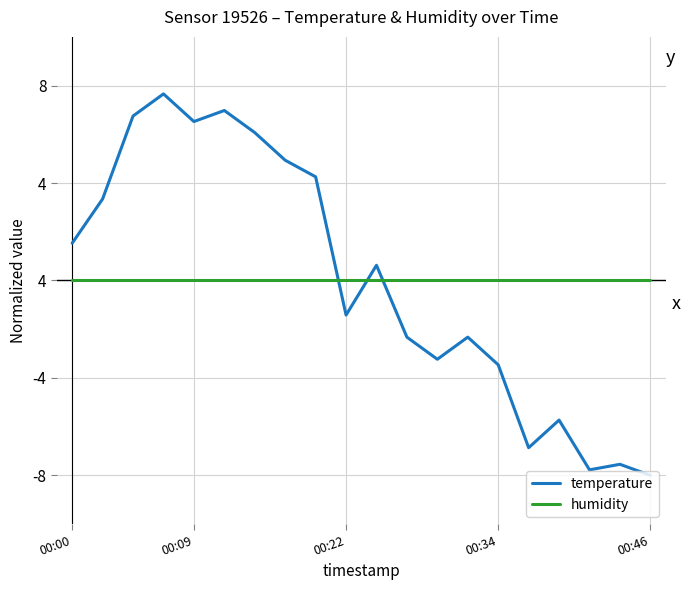

Which series has the largest total across all categories?

humidity